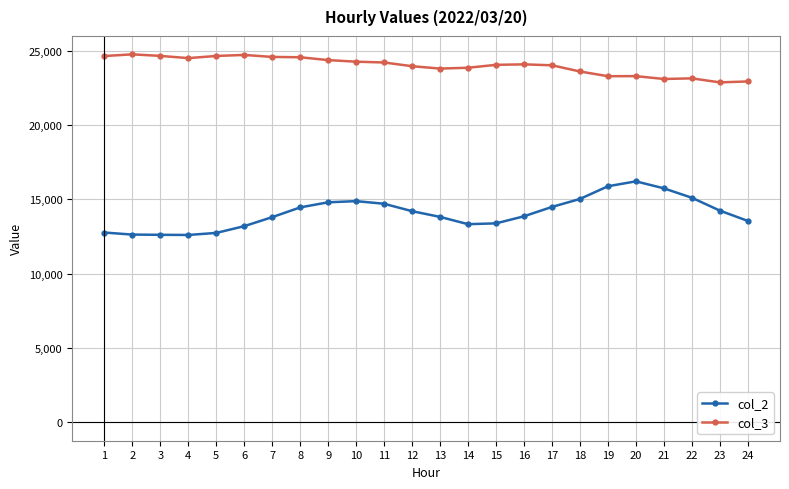

True or false: col_3 and col_2 intersect in this chart.

False